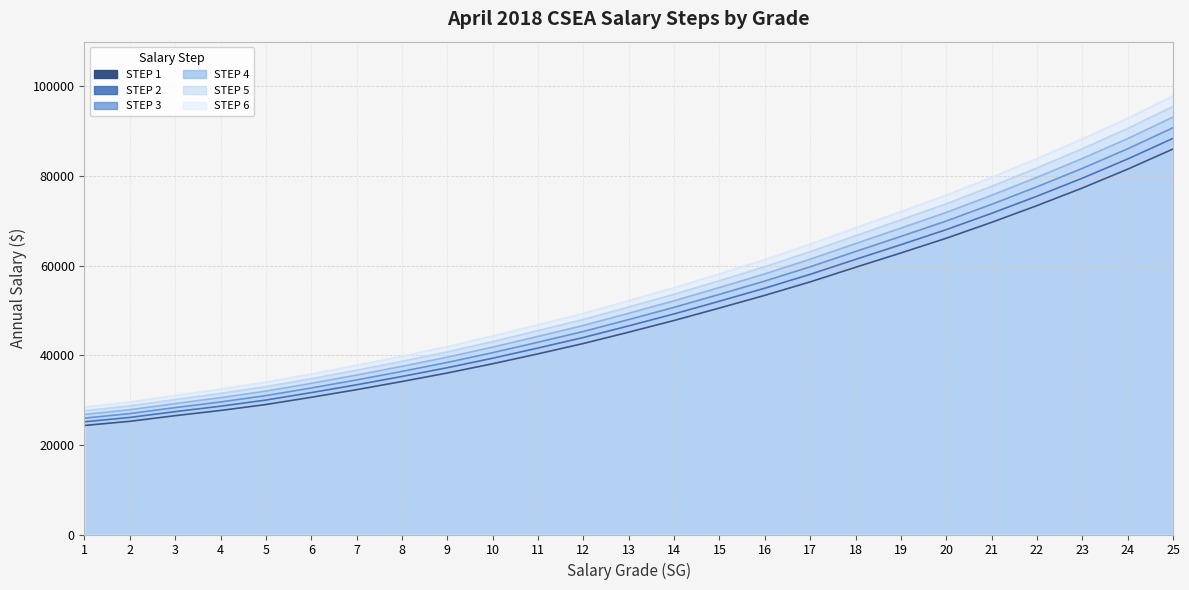

Where does the STEP 5 series first go above 50787?

14